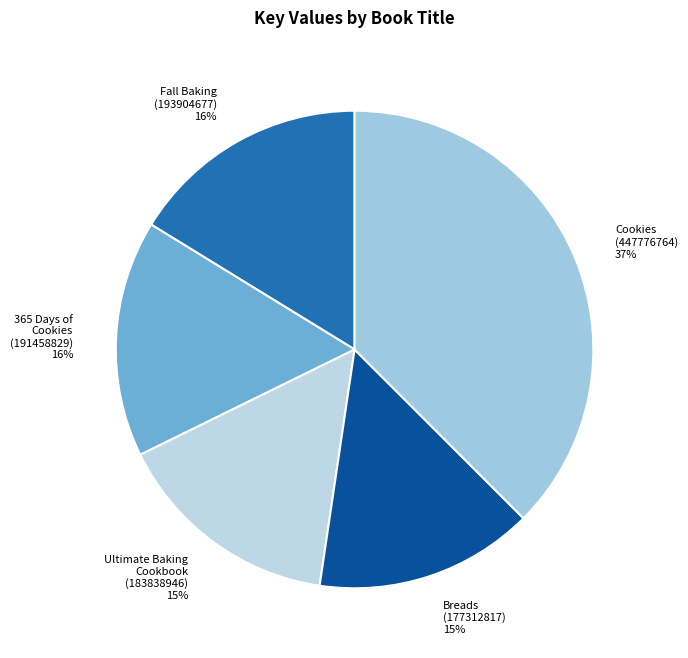

How many slices are in this pie chart?

5